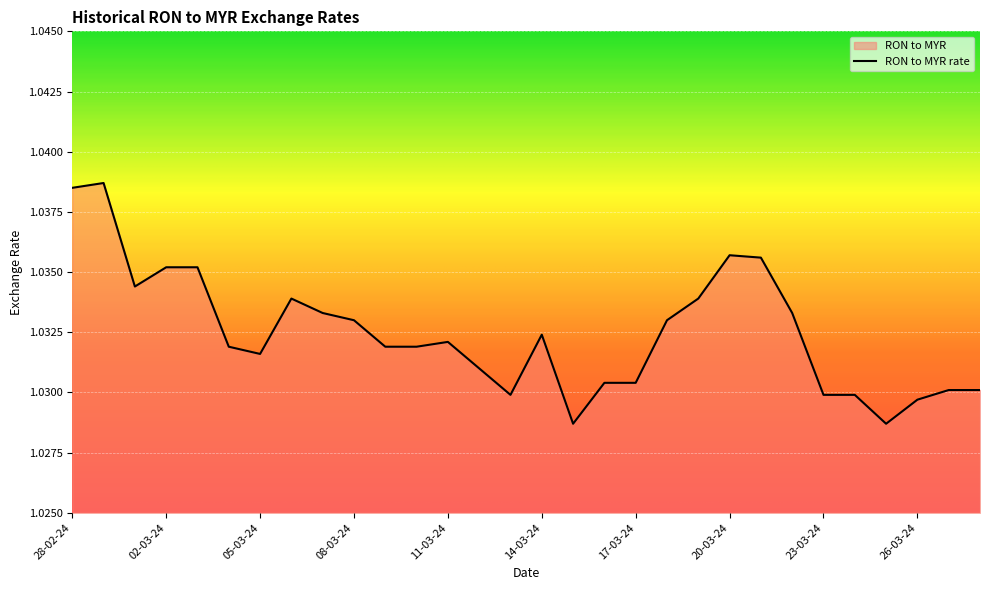

How many lines are shown in the chart?

1